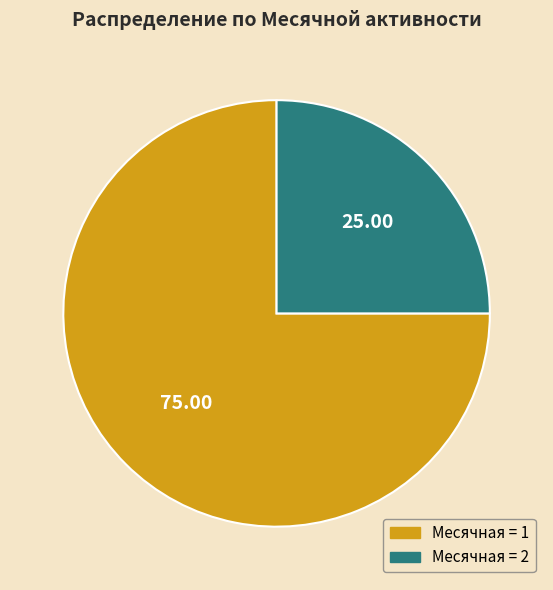

Rank the categories by value from highest to lowest.

Месячная = 1, Месячная = 2